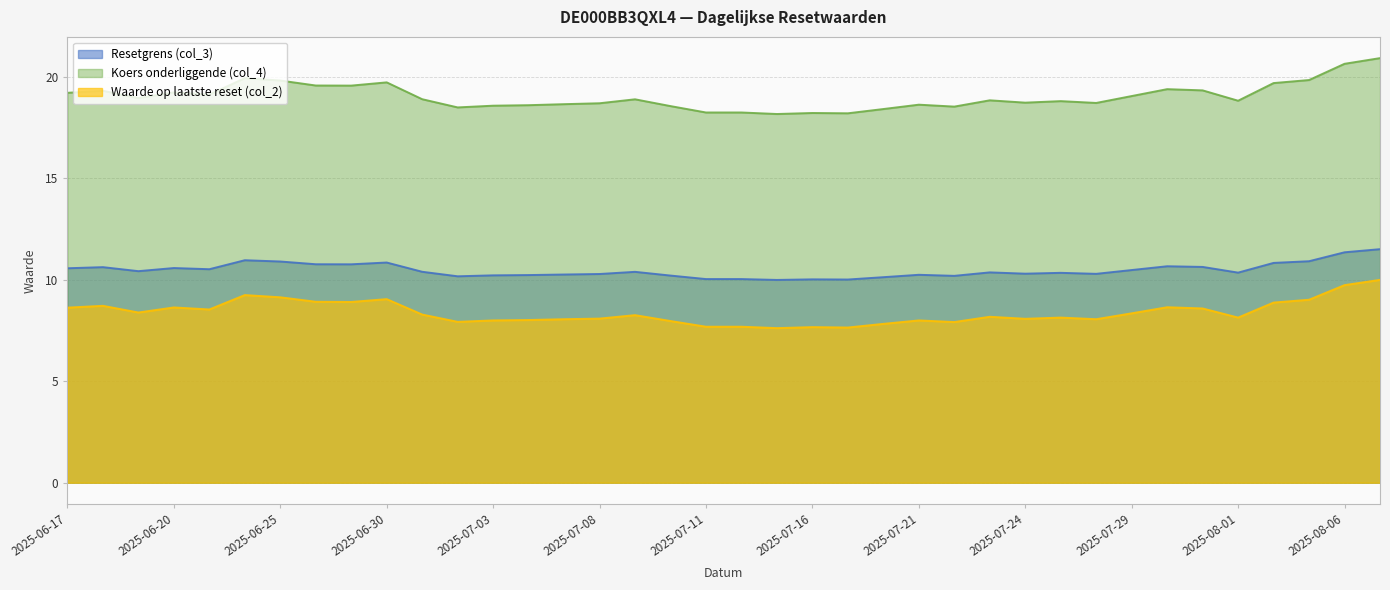

Count the number of data series in this chart.

3